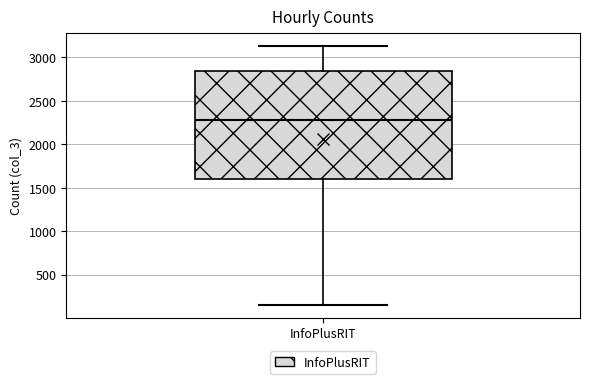

Transcribe this box plot: give where the median line is, the range the box spans, and where the two whiskers end, as read against the y-axis. The values are not printed on the chart, so give them approximately, as read against the axis.

median 2300, box 1600 to 2850, whiskers 150 to 3150